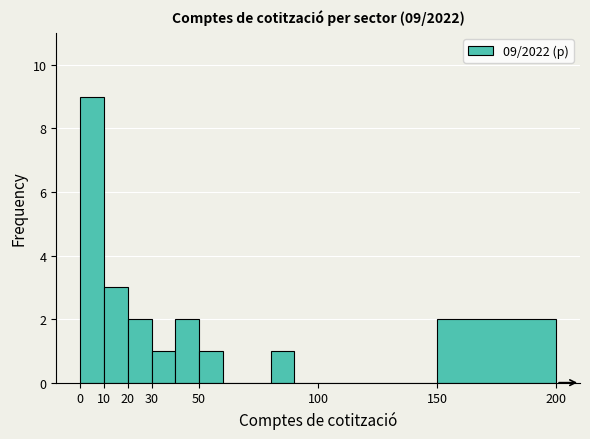

Which range on the x-axis has the tallest bar?

0 to 10